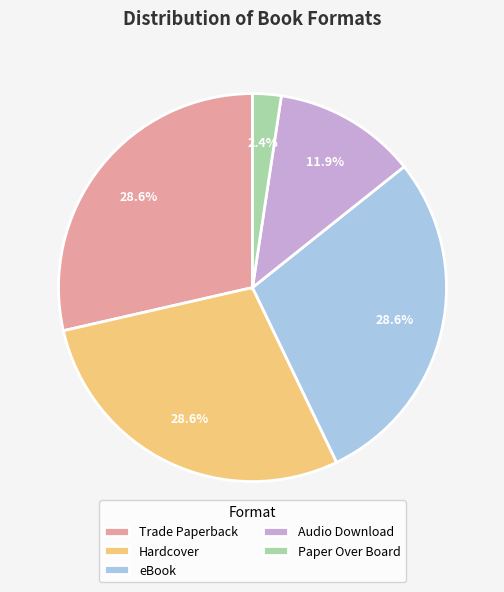

To the nearest percent, what is the average slice percentage?

20%